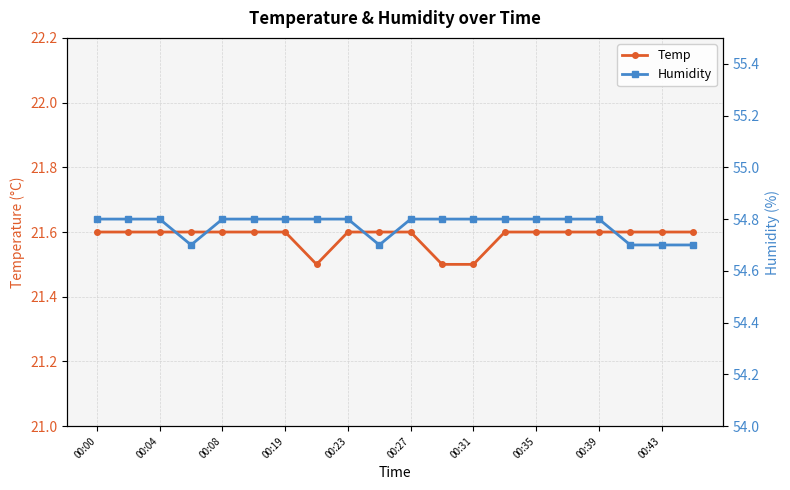

Count the Temp values in the range 21 to 22.

20